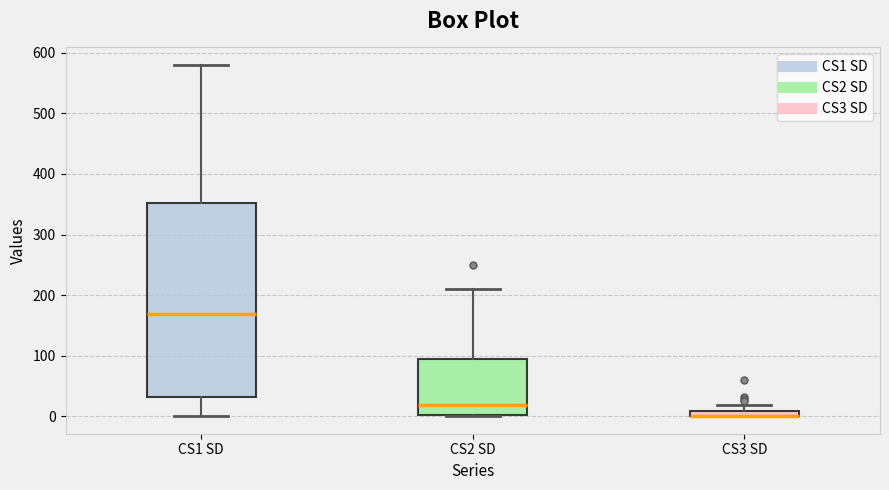

Which box is the tallest, from its lower edge to its upper edge?

CS1 SD